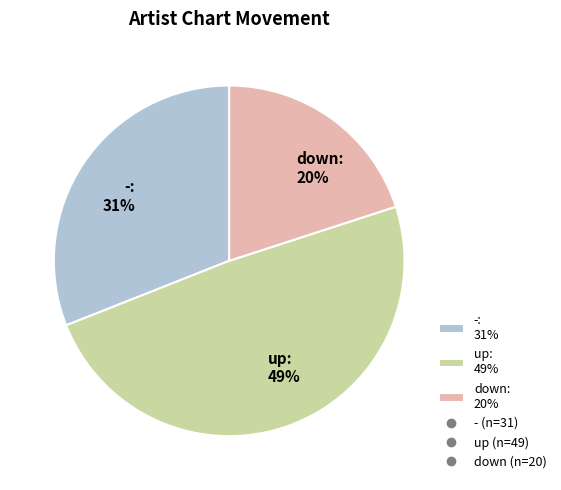

Does any single category account for the majority?

No